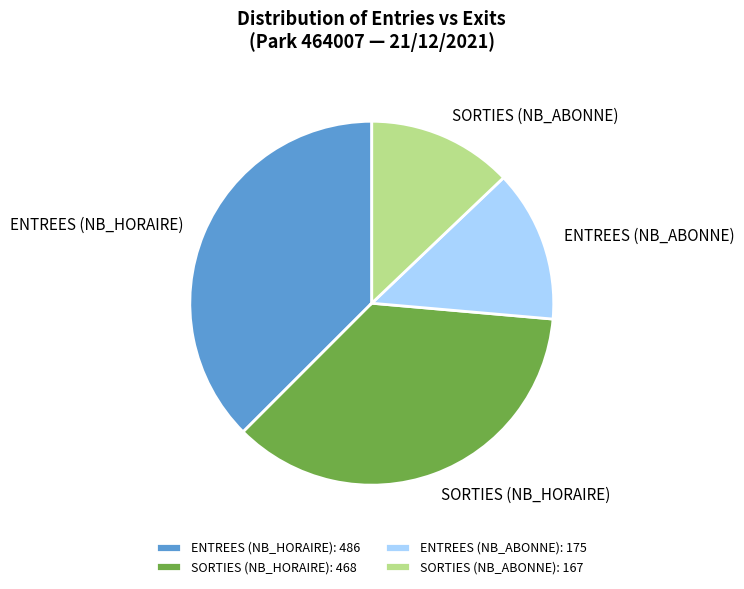

Count the number of slices in the pie.

4